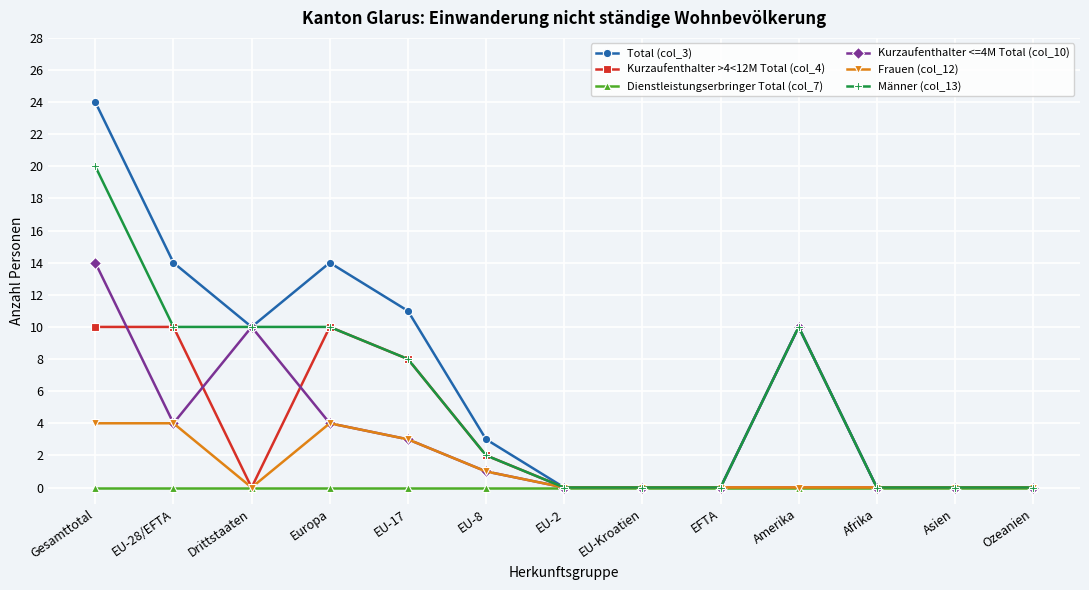

What is the greatest value displayed?

24